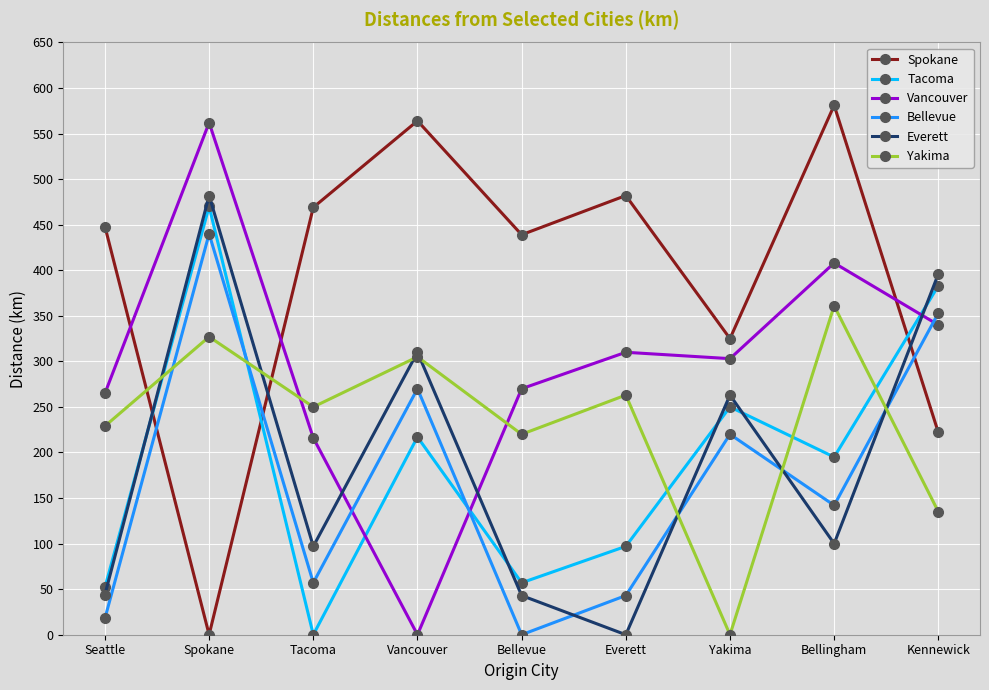

How many positive values does the Bellevue series have?

8